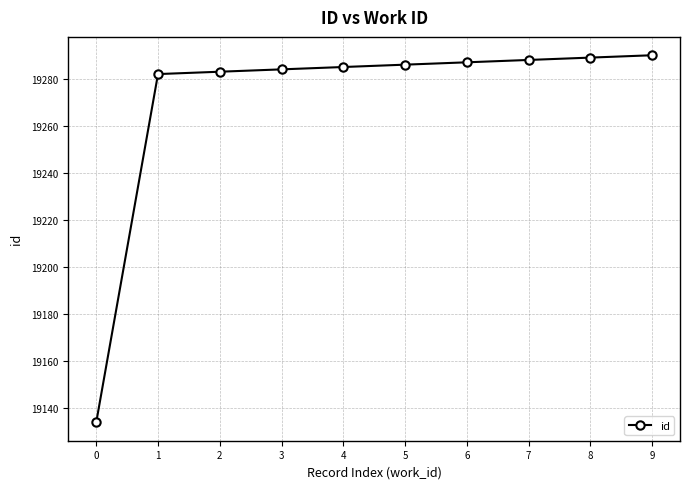

Read the value at 8.

19289